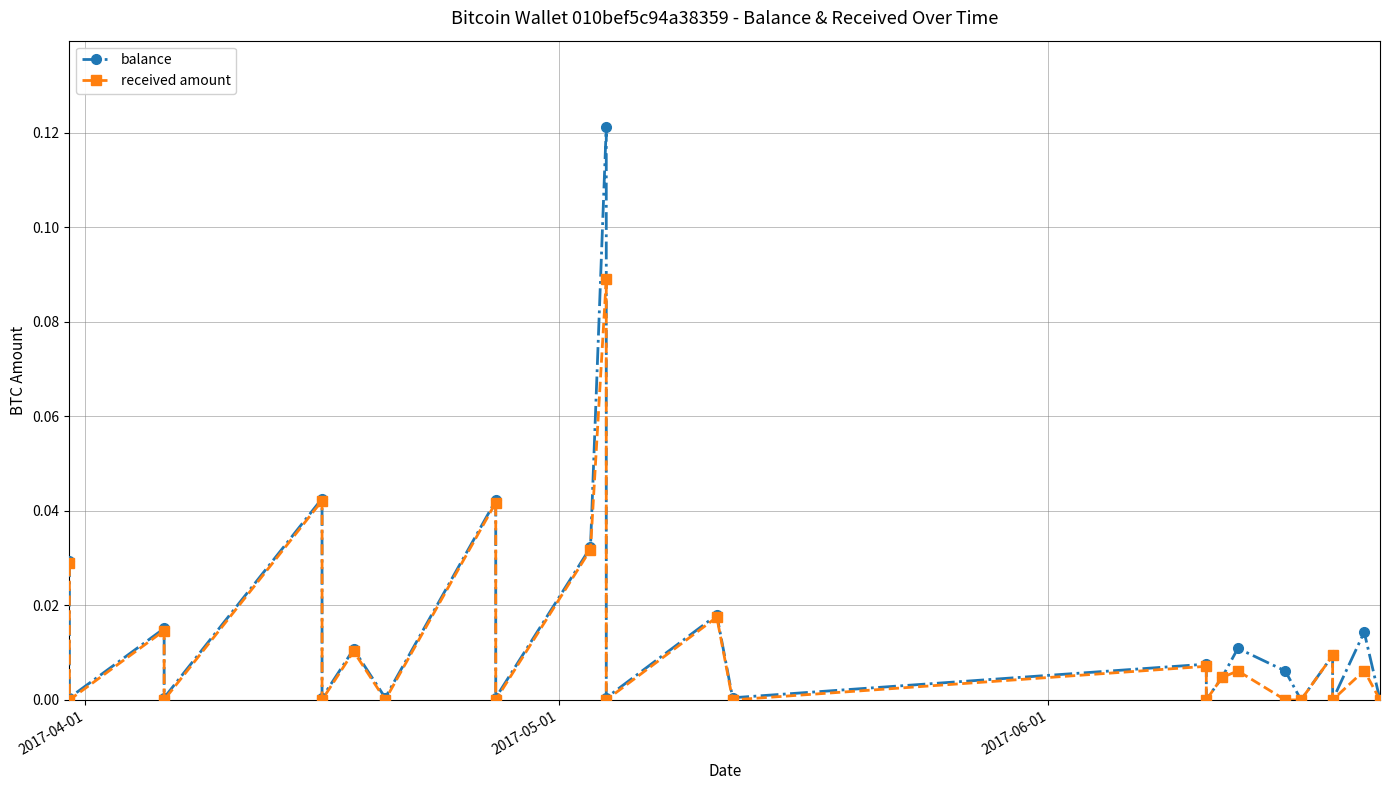

How many data points does each series have?

25